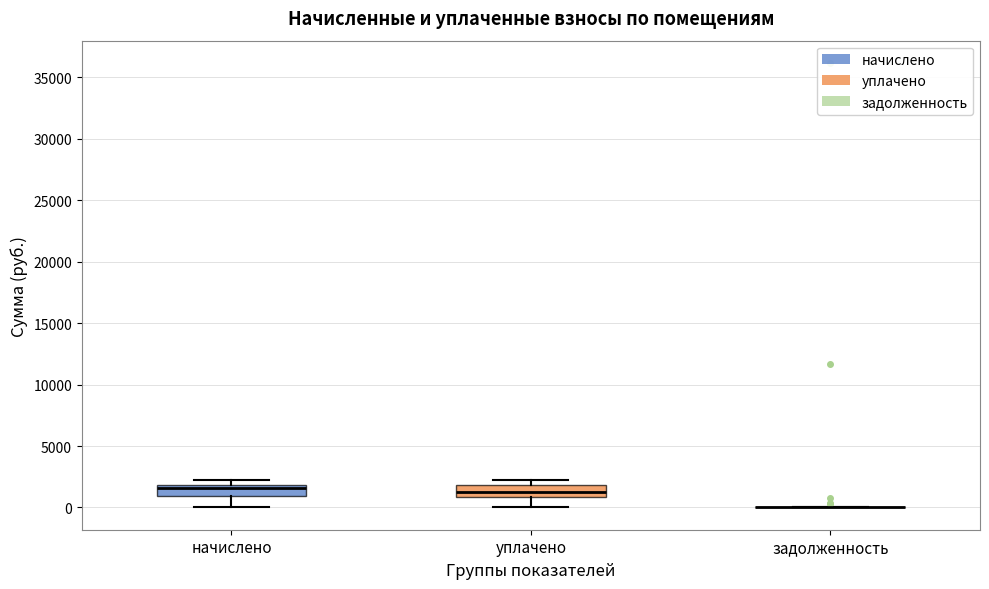

Reading left to right, transcribe this box plot: for each box, give where its median line is, the range the box spans, and where its two whiskers end, as read against the y-axis. The values are not printed on the chart, so give them approximately, as read against the axis.

начислено: median 1500, box 1000 to 2000, whiskers 0 to 2500
уплачено: median 1500, box 1000 to 2000, whiskers 0 to 2500
задолженность: box collapsed to a line at 0, whiskers 0 to 0